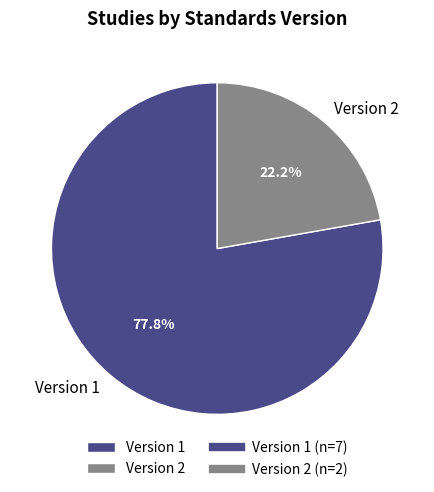

Is it true that Version 2 is 74% of the pie?

False